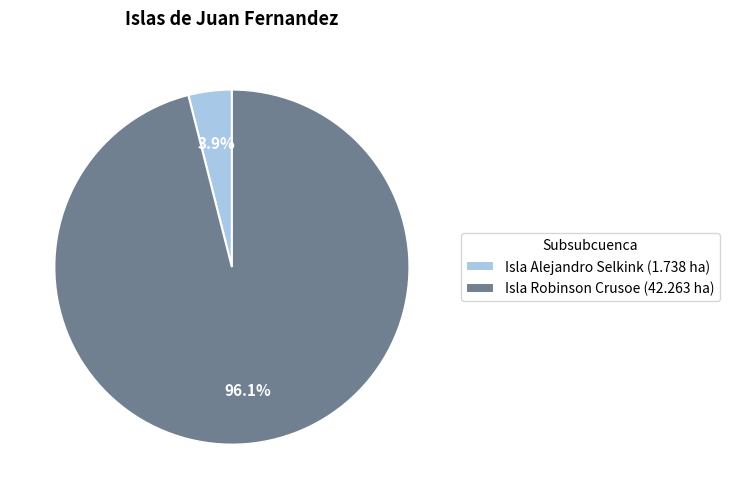

Which category accounts for the majority?

Isla Robinson Crusoe